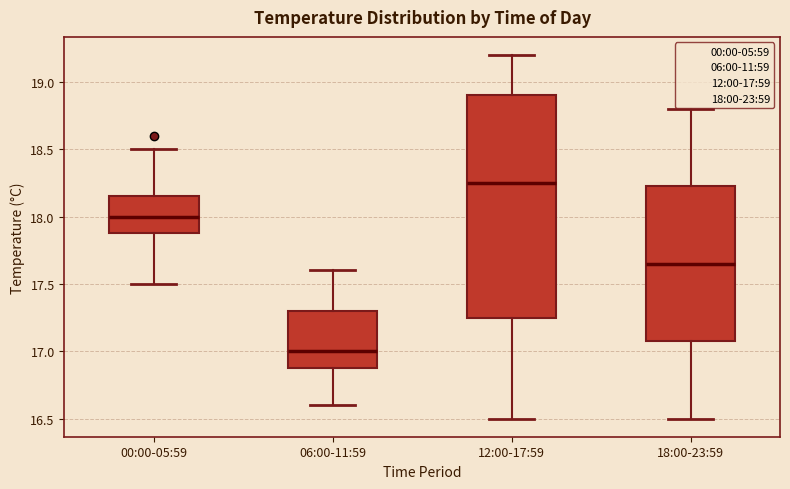

Which box's median line is the lowest?

06:00-11:59